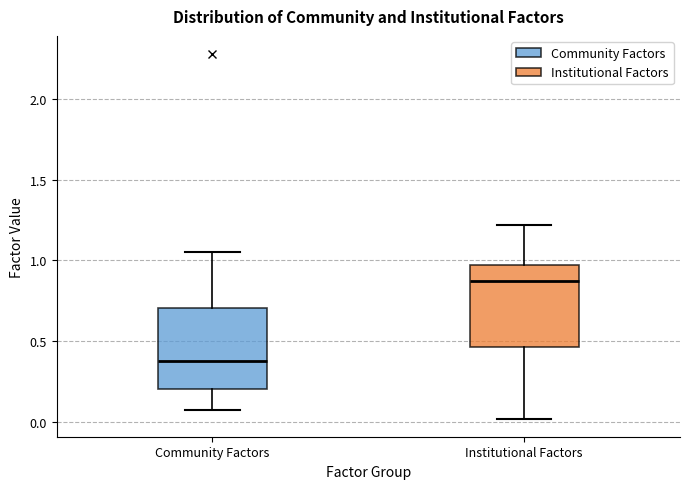

Where does the lower whisker of the box for Institutional Factors end on the y-axis? The values are not printed on the chart, so give them approximately, as read against the axis.

0.00